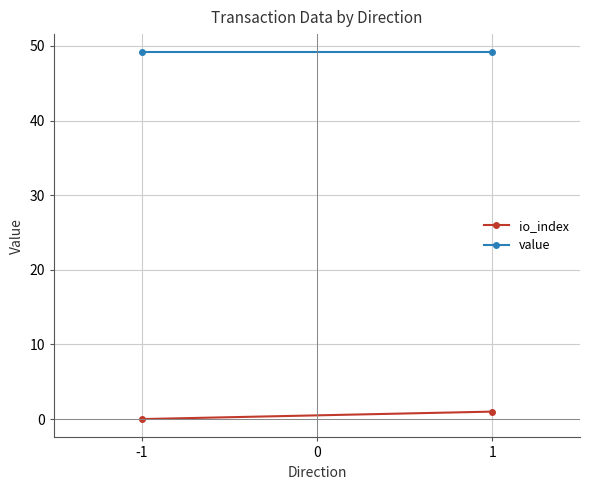

At how many categories does at least one series exceed 17?

2